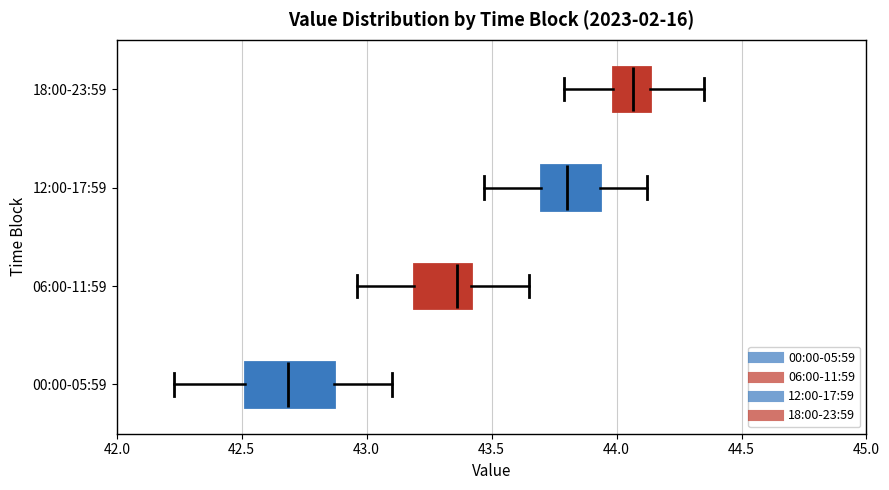

Which box is the widest, from its left edge to its right edge?

00:00-05:59